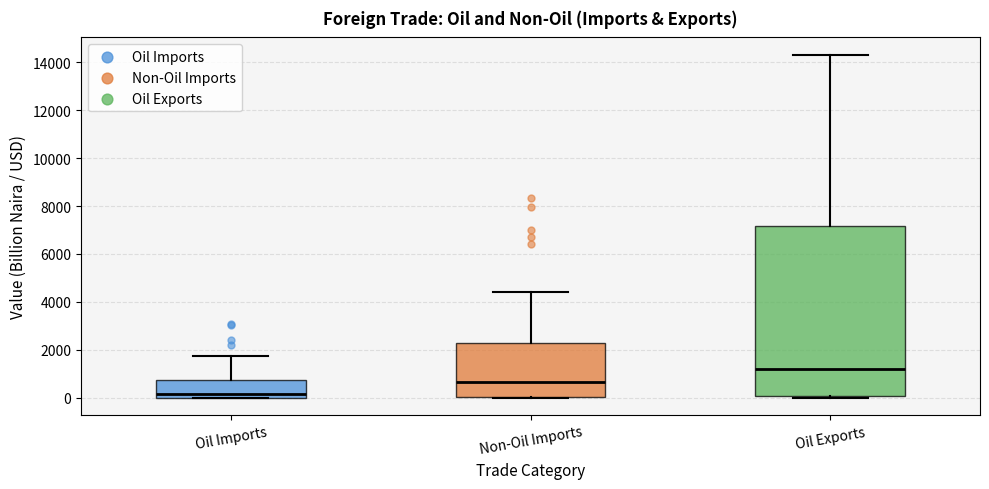

Where is the upper edge of the box for Oil Imports on the y-axis? The values are not printed on the chart, so give them approximately, as read against the axis.

800